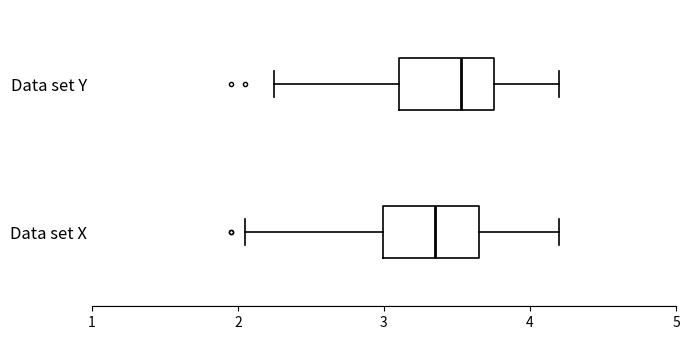

Where is the right edge of the box for Data set X on the x-axis? The values are not printed on the chart, so give them approximately, as read against the axis.

3.7